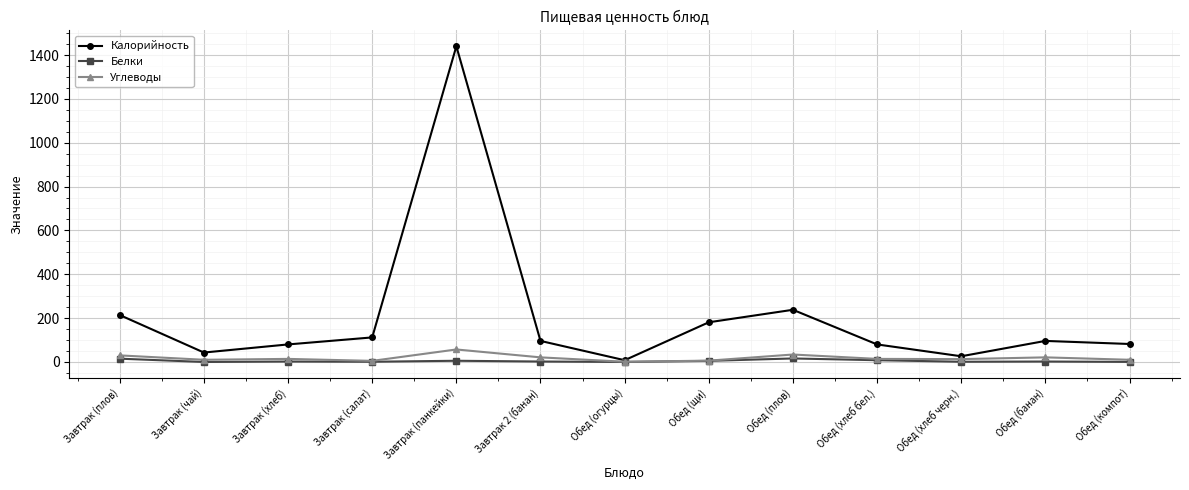

What is the minimum value for Калорийность?

8.0